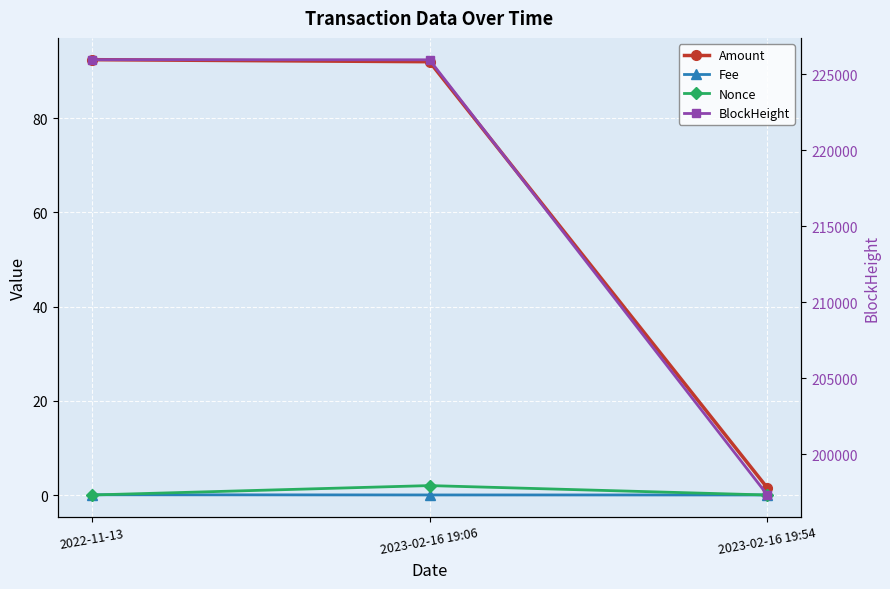

Does the chart display data point markers on the line(s)?

Yes